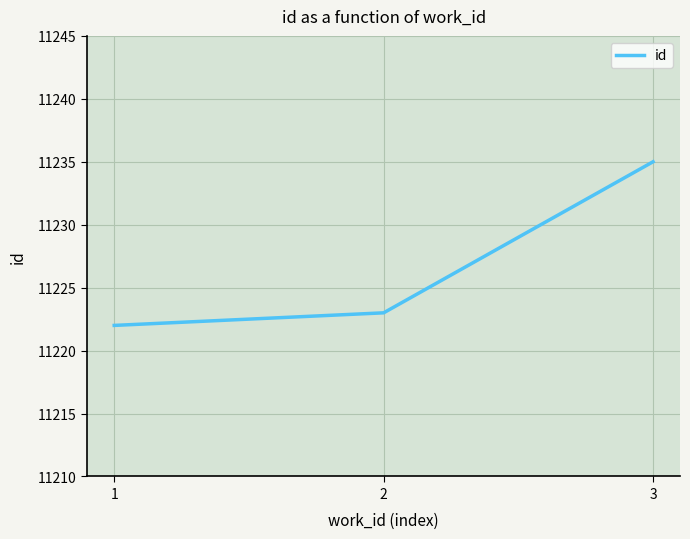

What is the approximate value at 3, to the nearest 10?

11240